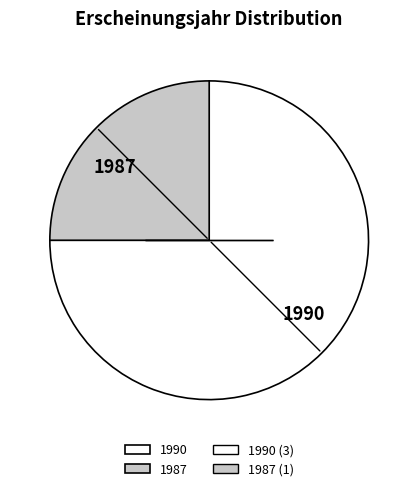

How many segments does this pie chart have?

2